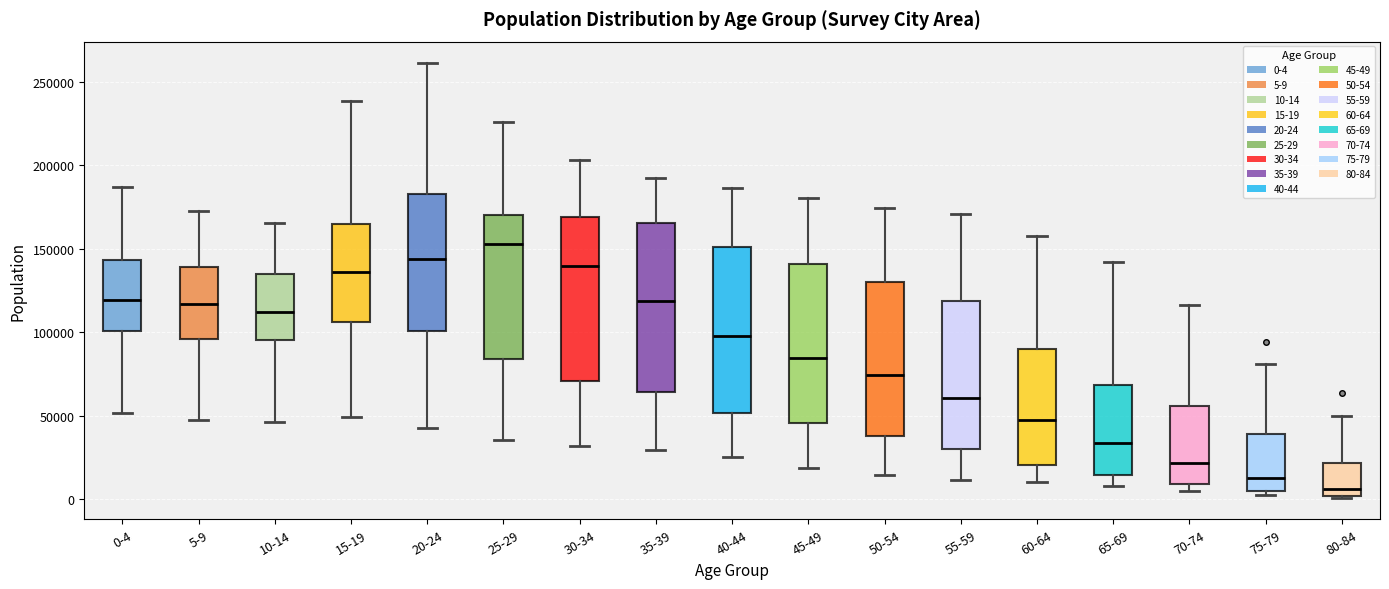

Where does the median line of the box for 75-79 sit on the y-axis? The values are not printed on the chart, so give them approximately, as read against the axis.

15000